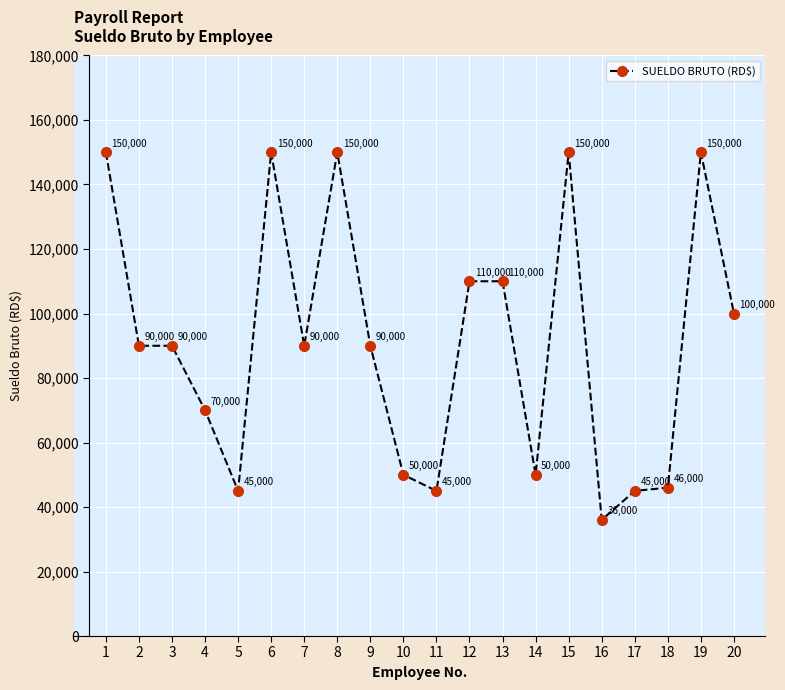

What is the difference between the second highest and second lowest values?

105000